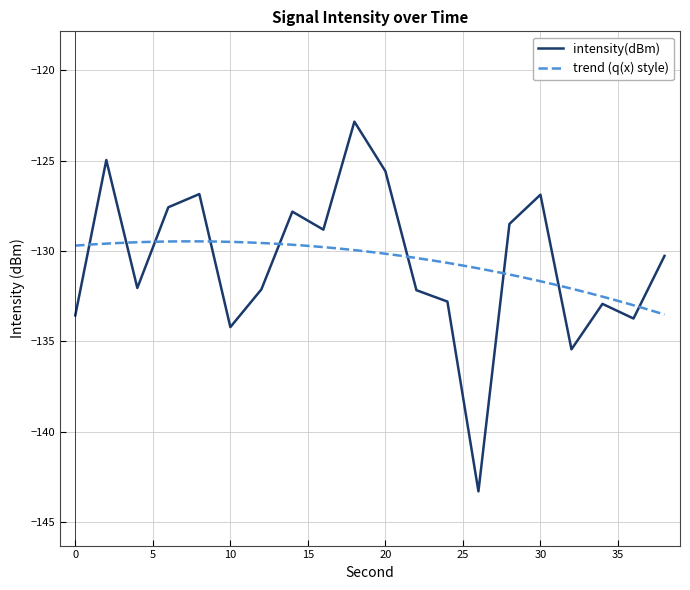

Reading left to right, transcribe all the data shown in this chart.

0=-133.6	2=-125.0	4=-132.0	6=-127.6	8=-126.8	10=-134.2	12=-132.1	14=-127.8	16=-128.8	18=-122.8	20=-125.6	22=-132.2	24=-132.8	26=-143.3	28=-128.5	30=-126.9	32=-135.4	34=-132.9	36=-133.7	38=-130.3